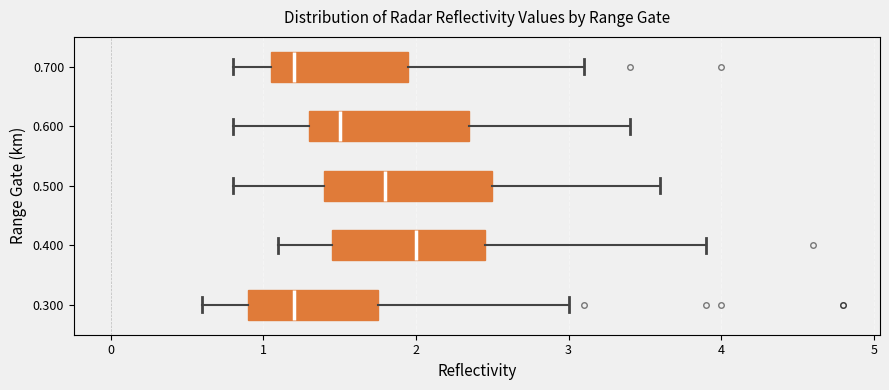

Reading bottom to top, transcribe this box plot: for each box, give where its median line is, the range the box spans, and where its two whiskers end, as read against the x-axis. The values are not printed on the chart, so give them approximately, as read against the axis.

0.300: median 1.2, box 0.9 to 1.8, whiskers 0.6 to 3.0
0.400: median 2.0, box 1.5 to 2.5, whiskers 1.1 to 3.9
0.500: median 1.8, box 1.4 to 2.5, whiskers 0.8 to 3.6
0.600: median 1.5, box 1.3 to 2.4, whiskers 0.8 to 3.4
0.700: median 1.2, box 1.1 to 2.0, whiskers 0.8 to 3.1